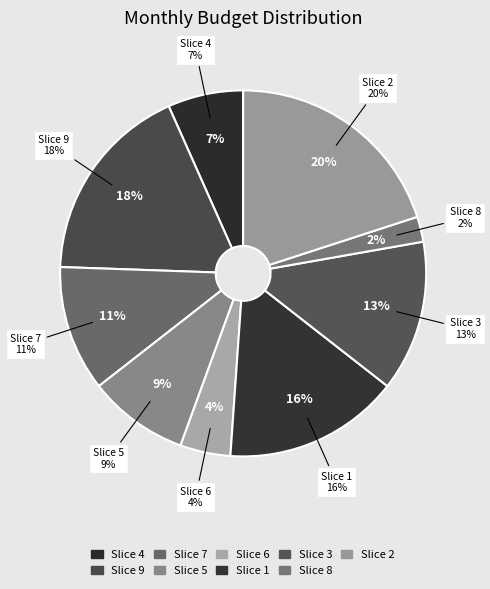

Does any single category account for the majority?

No